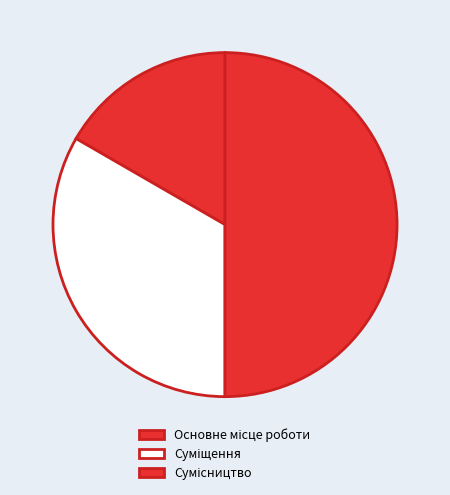

Count the number of slices in the pie.

3